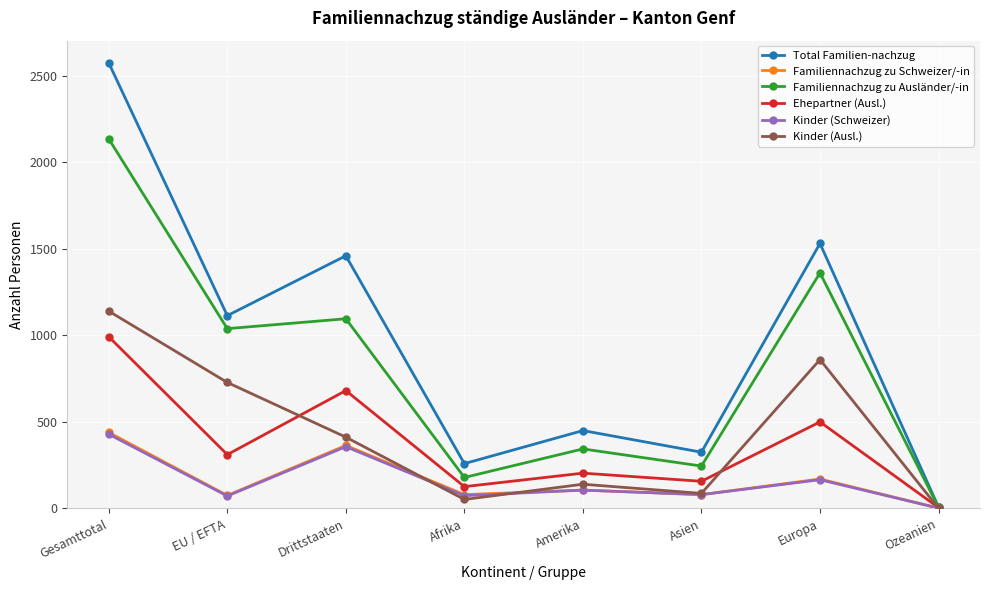

What is the spread (max minus min) of values at Europa?

1365